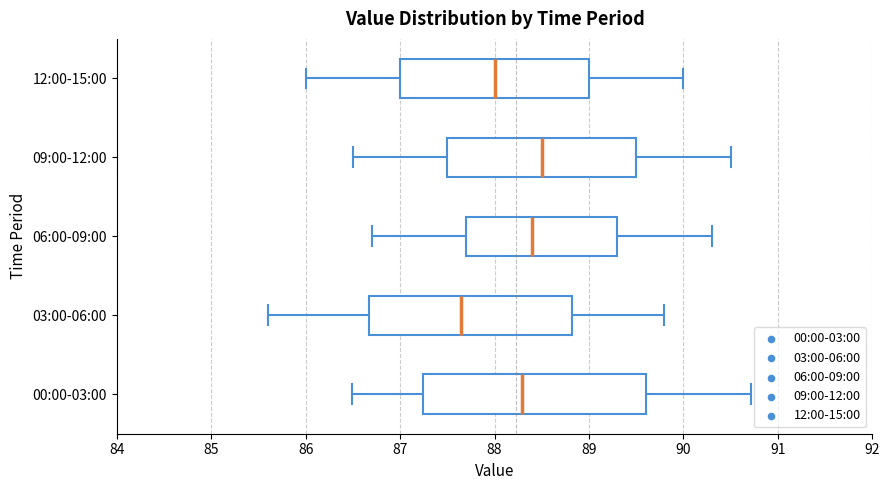

Which box's median line is the furthest to the left?

03:00-06:00